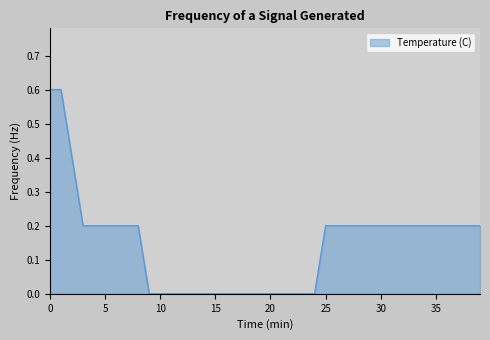

What is the average value?

0.1